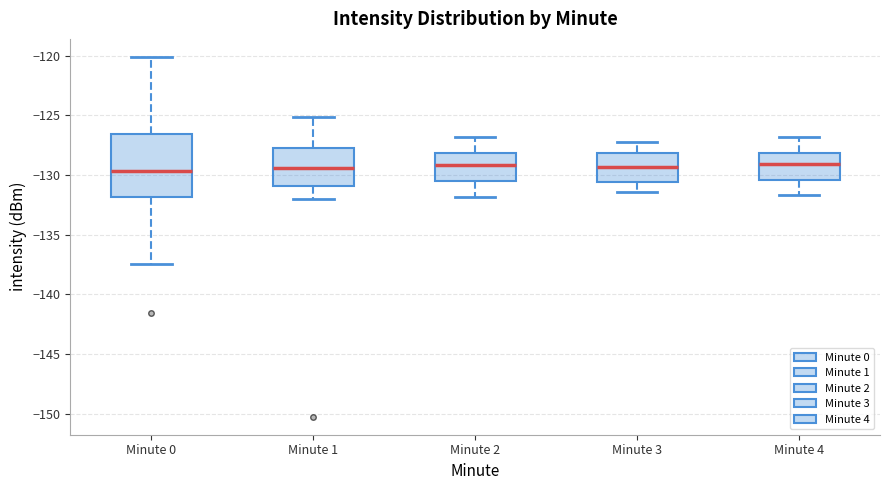

Where does the lower whisker of the box for Minute 1 end on the y-axis? The values are not printed on the chart, so give them approximately, as read against the axis.

-132.0